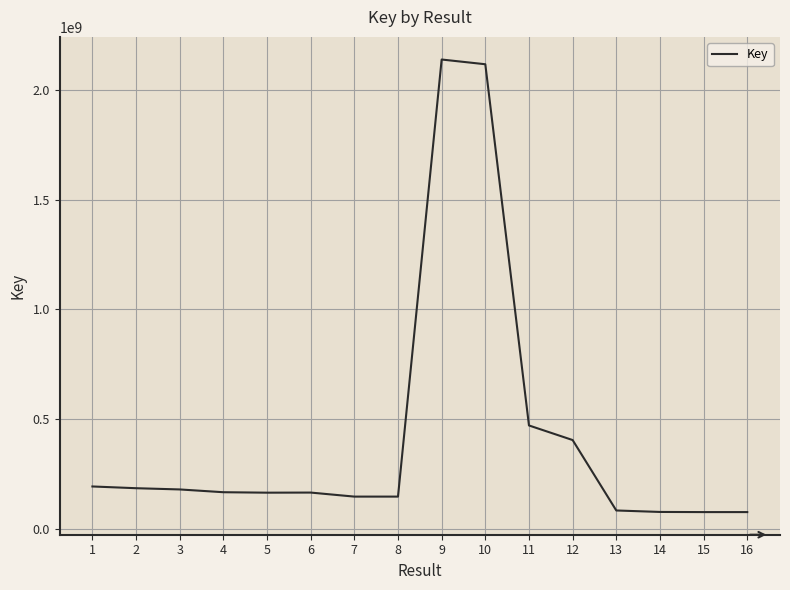

What is the minimum value shown in the chart?

75301739